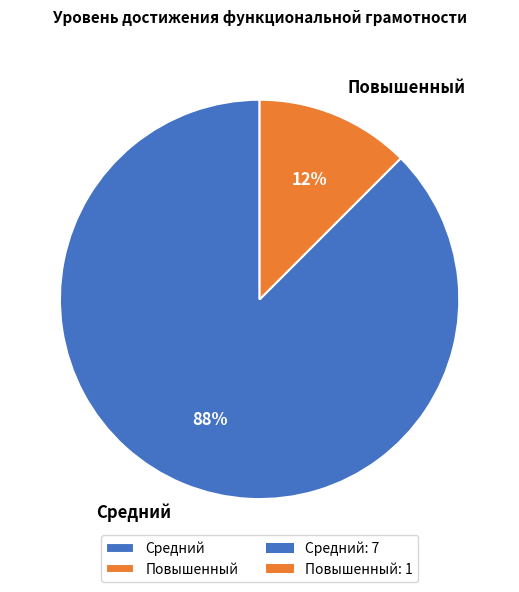

The Средний slice represents 88% of the pie. True or false?

True